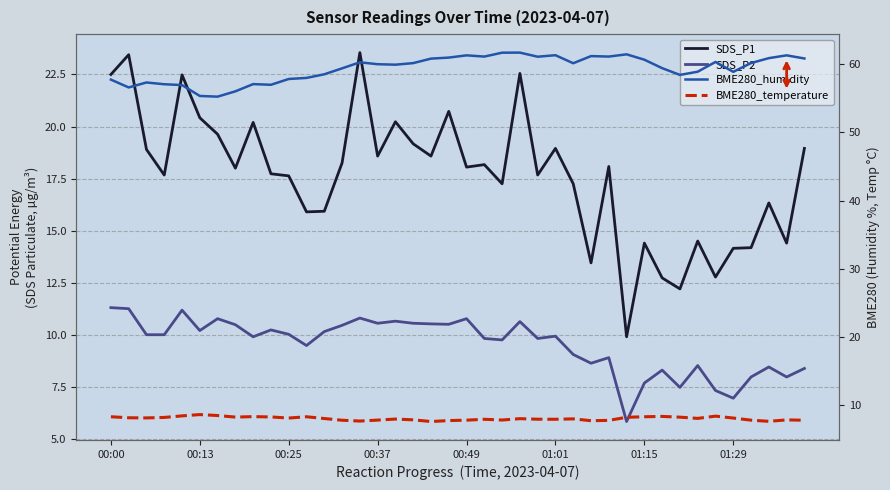

What is the difference between the SDS_P2 values at 12 and 29?

4.3